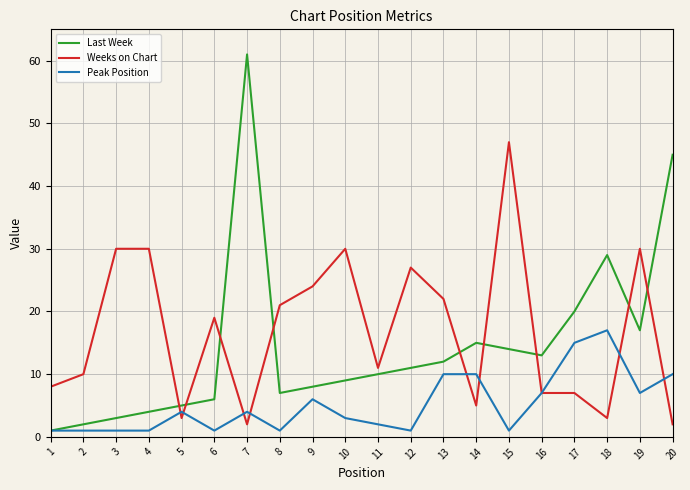

Is it true that Weeks on Chart equals 27 at 12?

True